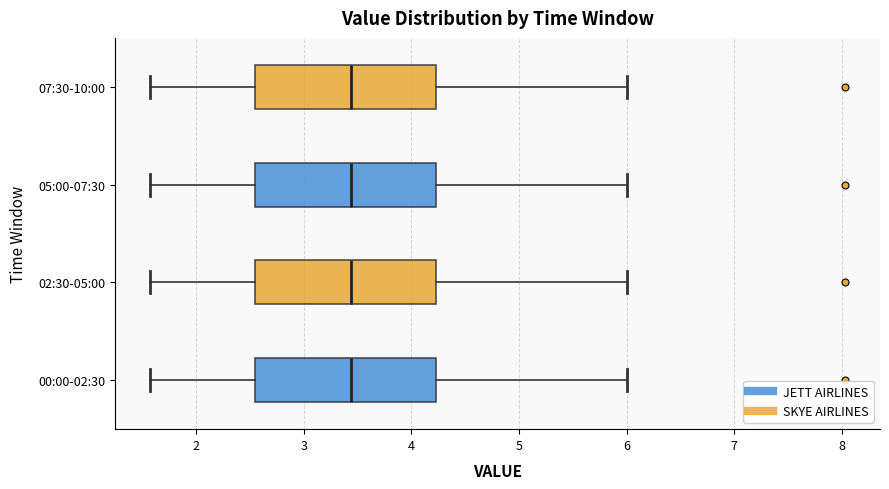

Where does the median line of the box for 02:30-05:00 sit on the x-axis? The values are not printed on the chart, so give them approximately, as read against the axis.

3.4